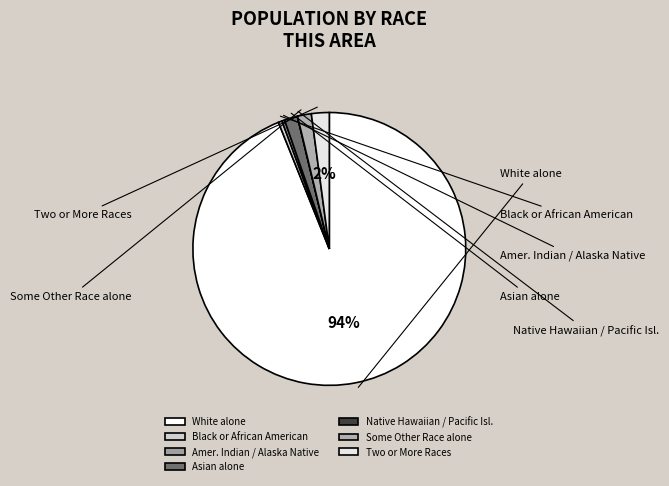

Count the number of slices in the pie.

7